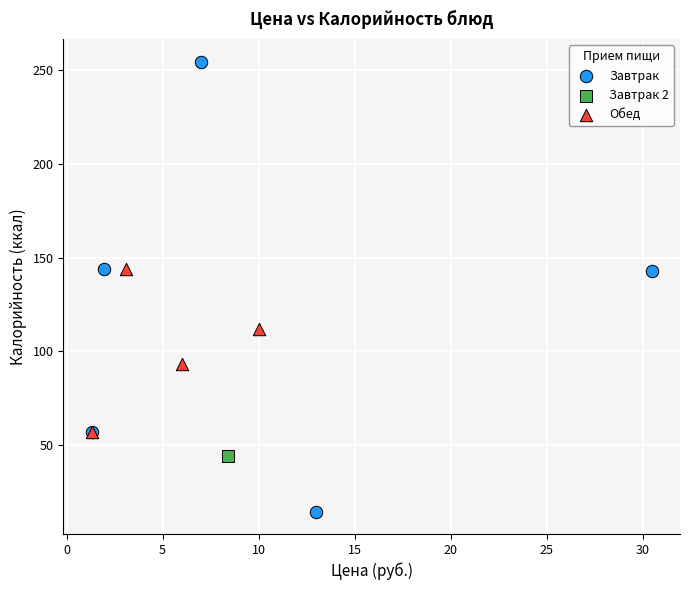

What are all the series names shown in the legend?

Завтрак, Завтрак 2, Обед